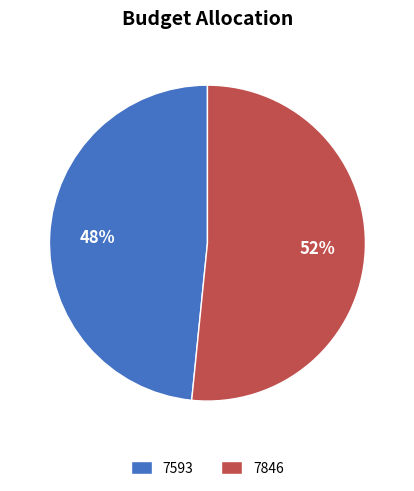

To the nearest percent, what percentage of the pie is 7846?

52%